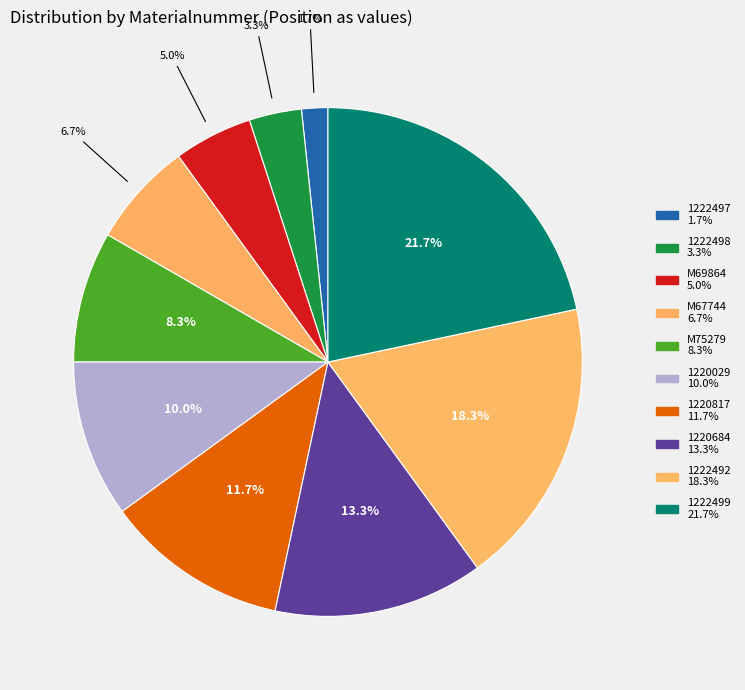

To the nearest percent, what is the difference between the 1220817 and M67744 slice percentages?

5%